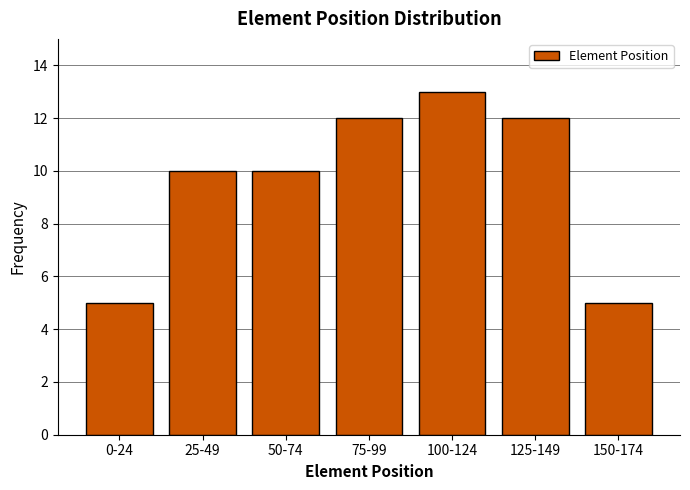

Reading right to left, list all the values displayed in this chart.

5	12	13	12	10	10	5